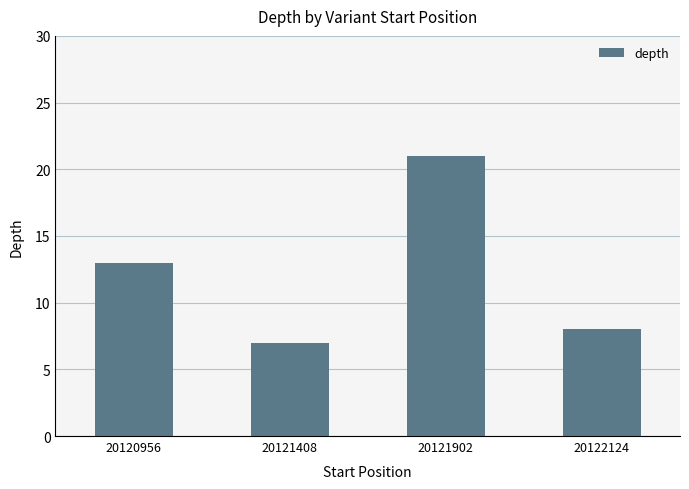

Reading left to right, transcribe all the data shown in this chart.

13	7	21	8